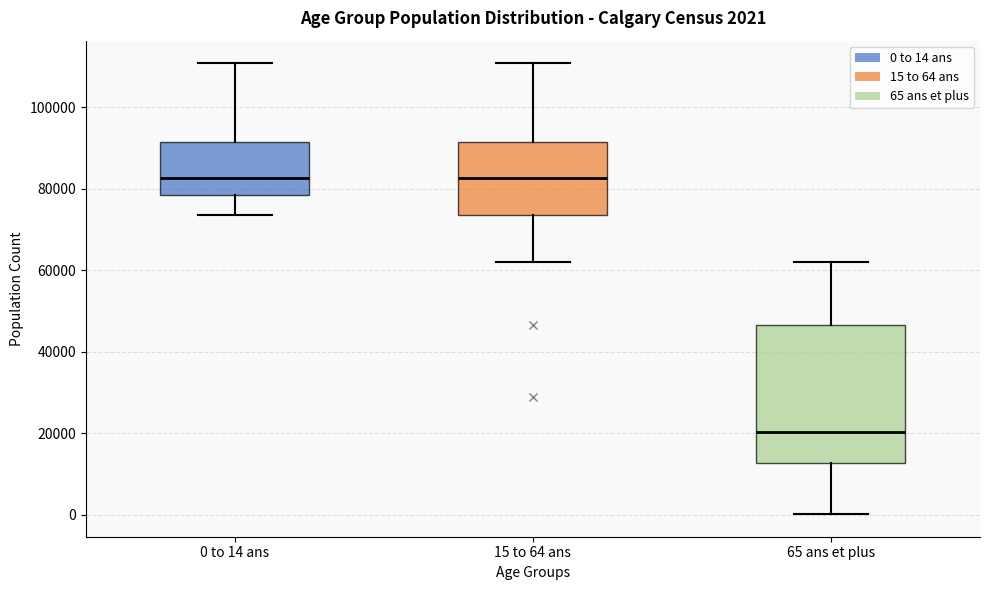

Comparing the boxes themselves (not the whiskers), which one is the tallest?

65 ans et plus